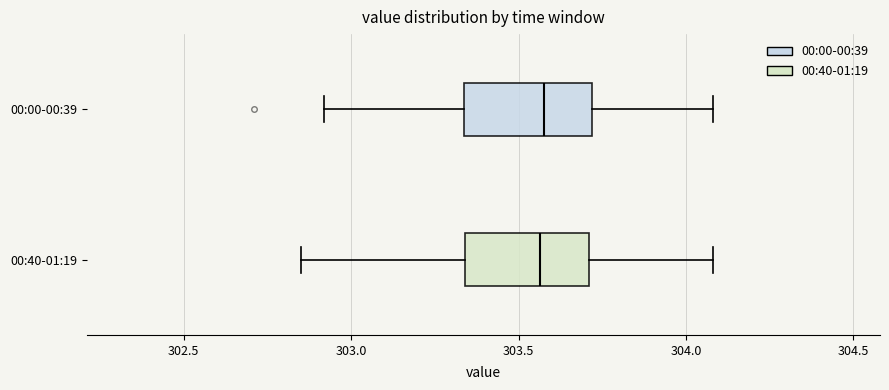

Reading bottom to top, transcribe this box plot: for each box, give where its median line is, the range the box spans, and where its two whiskers end, as read against the x-axis. The values are not printed on the chart, so give them approximately, as read against the axis.

00:40-01:19: median 303.55, box 303.35 to 303.70, whiskers 302.85 to 304.10
00:00-00:39: median 303.60, box 303.35 to 303.70, whiskers 302.90 to 304.10